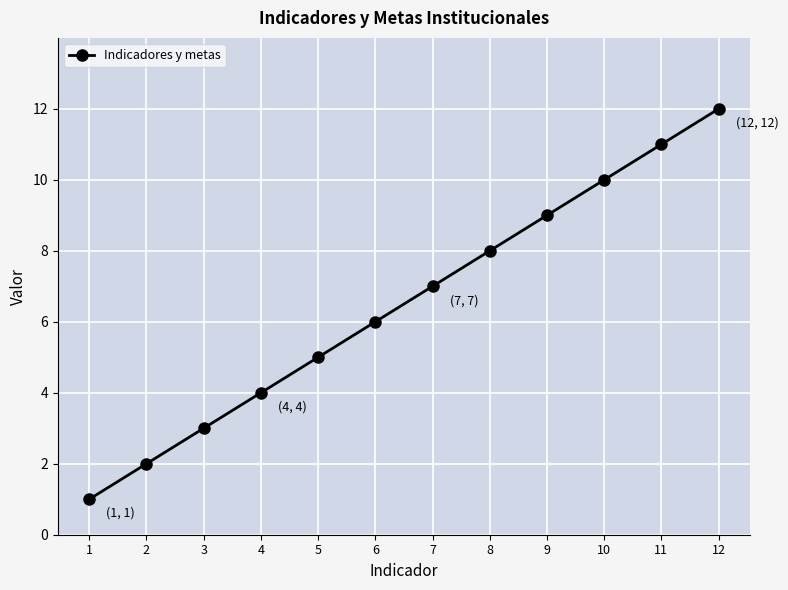

True or false: the data has more than 2 interior local peaks.

False